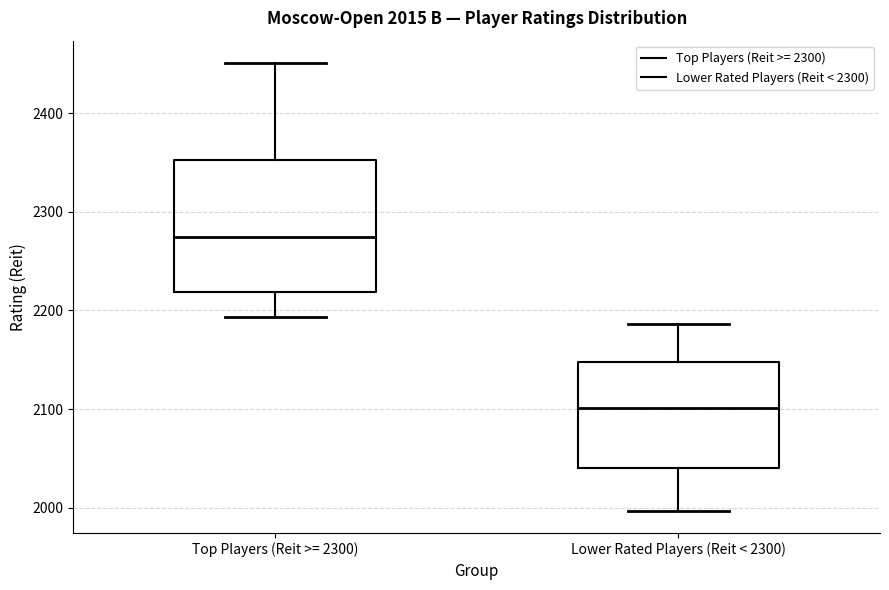

Comparing the boxes themselves (not the whiskers), which one is the tallest?

Top Players (Reit >= 2300)